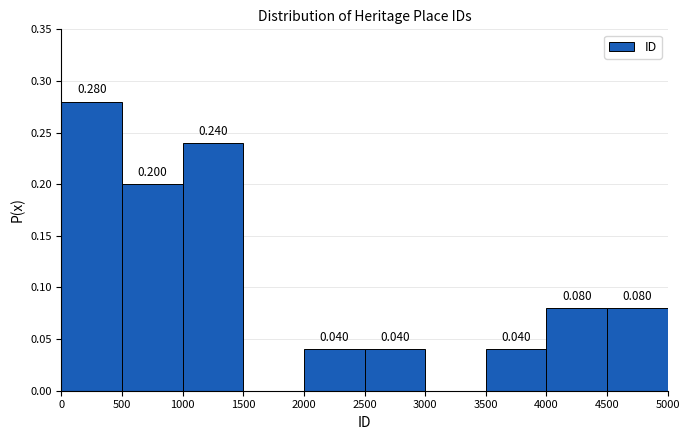

Which range on the x-axis has the tallest bar?

0 to 500